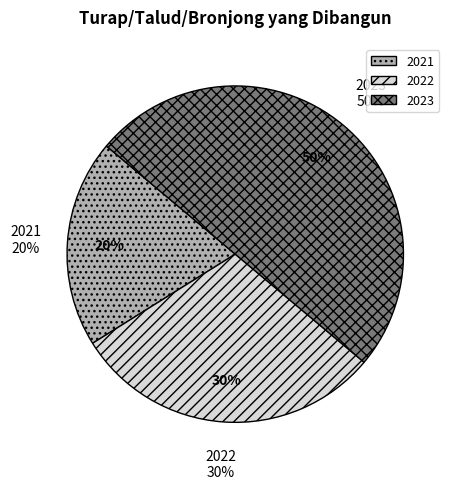

To the nearest percent, what is the difference between the 2021 and 2023 slice percentages?

30%